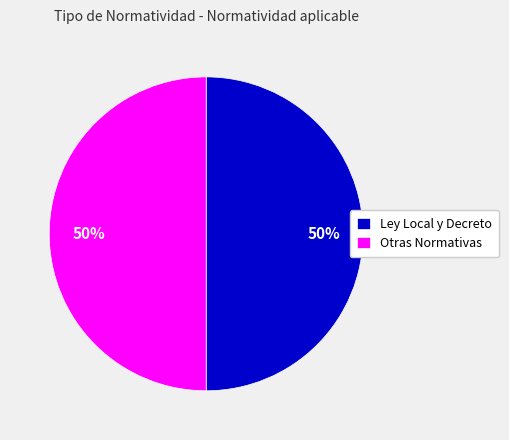

To the nearest percent, what is the average slice percentage?

50%